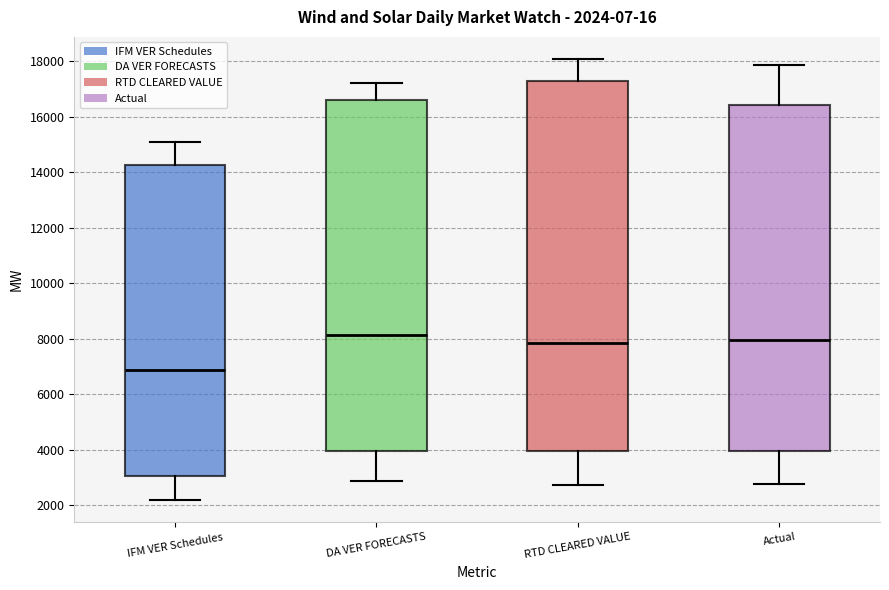

Comparing the boxes themselves (not the whiskers), which one is the tallest?

RTD CLEARED VALUE